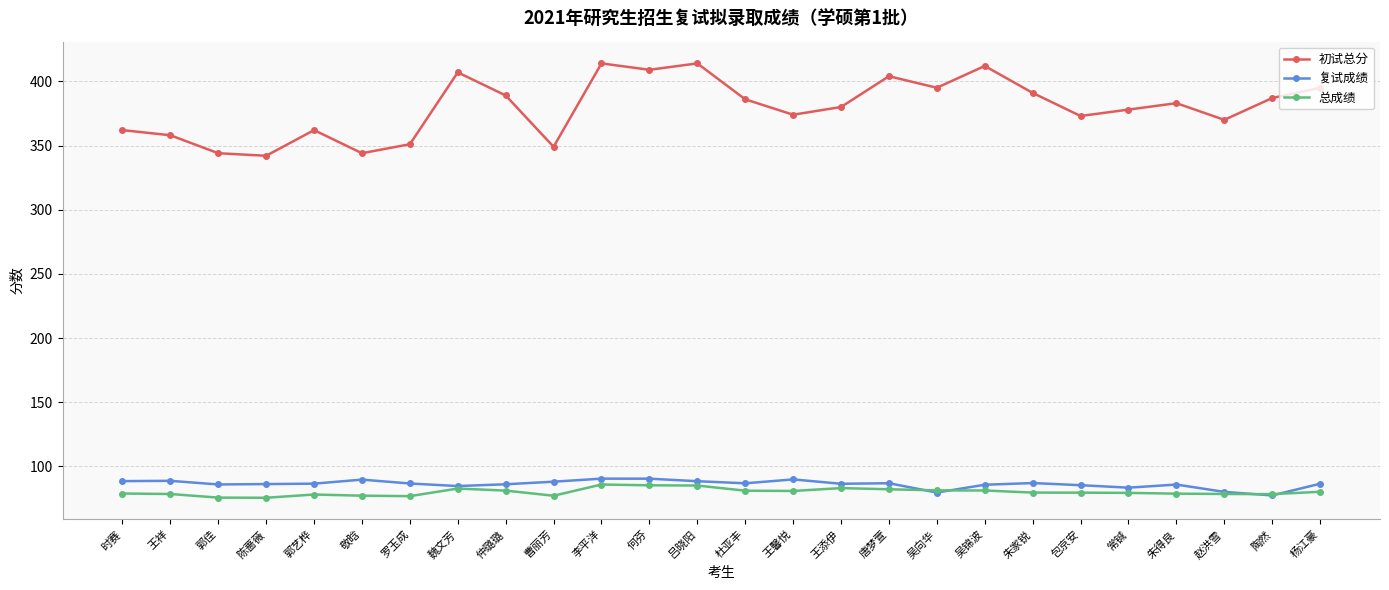

Between 王馨悦 and 吴锦波, which series saw the biggest shift?

初试总分